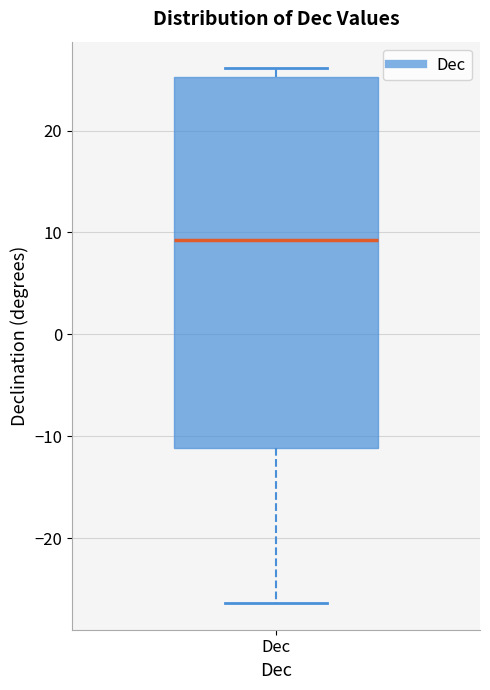

Where does the median line of the box for Dec sit on the y-axis? The values are not printed on the chart, so give them approximately, as read against the axis.

9